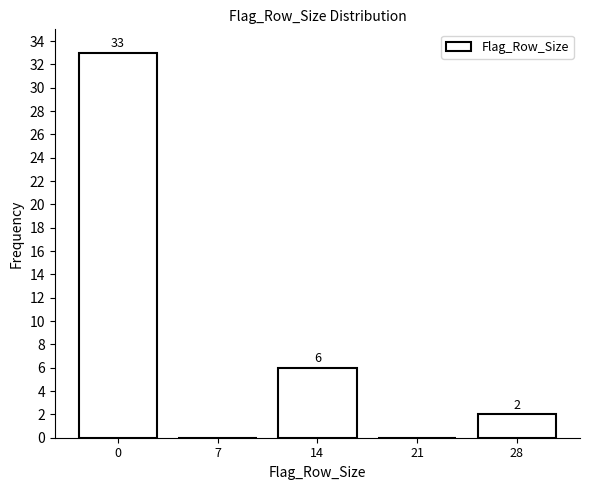

Reading right to left, what are all the values shown in this chart?

28=2	21=0	14=6	7=0	0=33